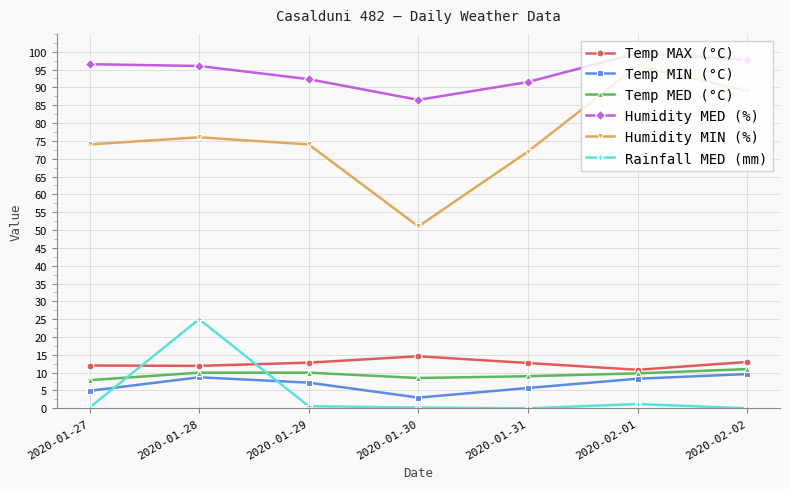

Where is the first local maximum for Humidity MIN (%)?

2020-01-28